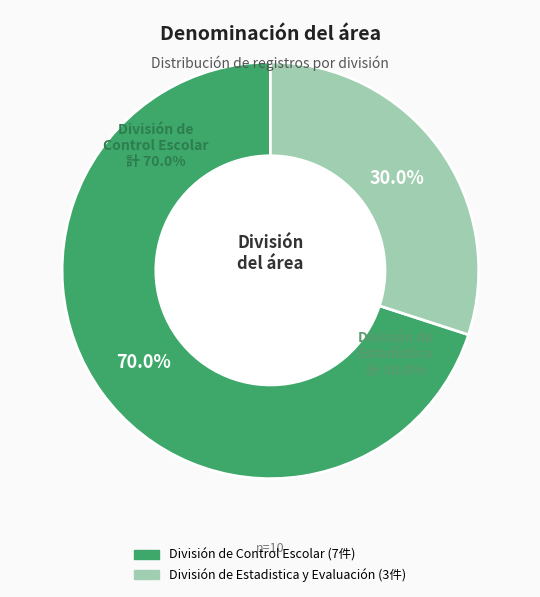

Which category has the biggest portion of the pie?

División de Control Escolar